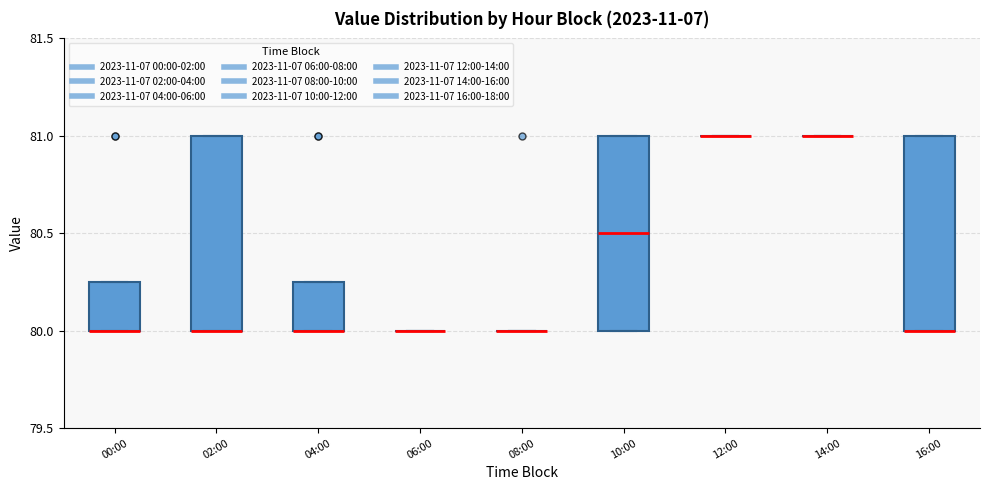

Where is the lower edge of the box for 02:00 on the y-axis? The values are not printed on the chart, so give them approximately, as read against the axis.

80.00